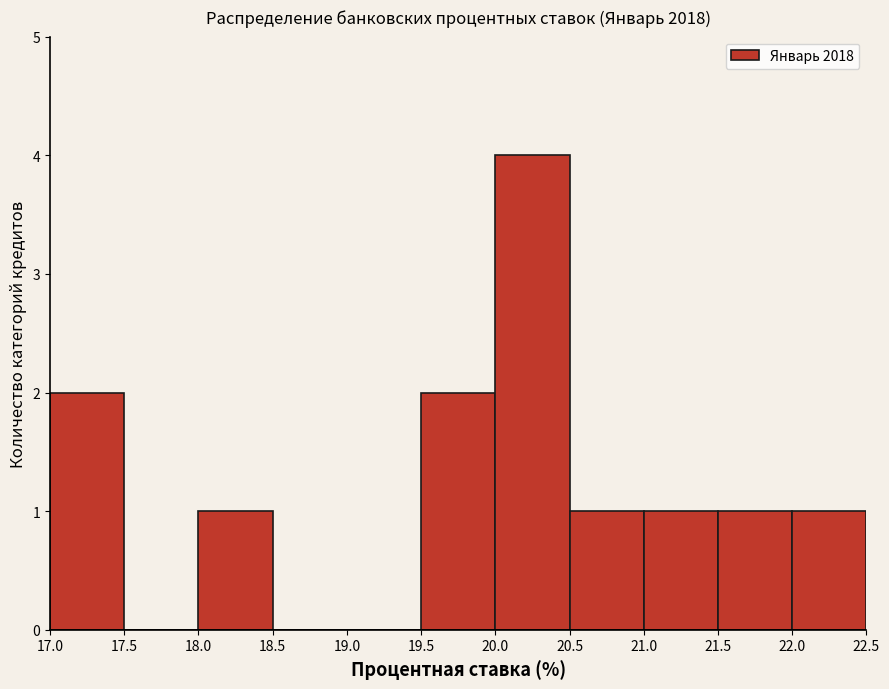

Which range on the x-axis has the tallest bar?

20.0 to 20.5